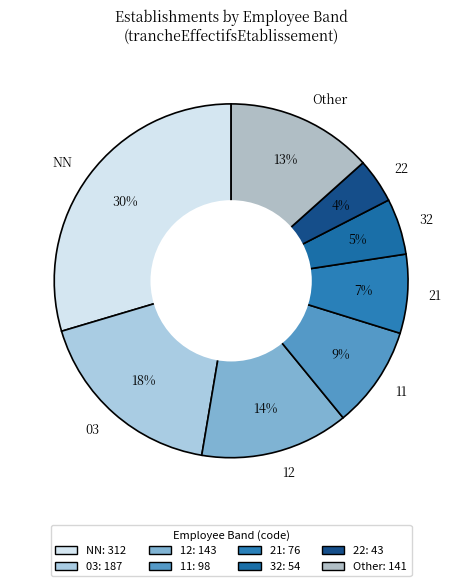

Which slice is the smallest?

22